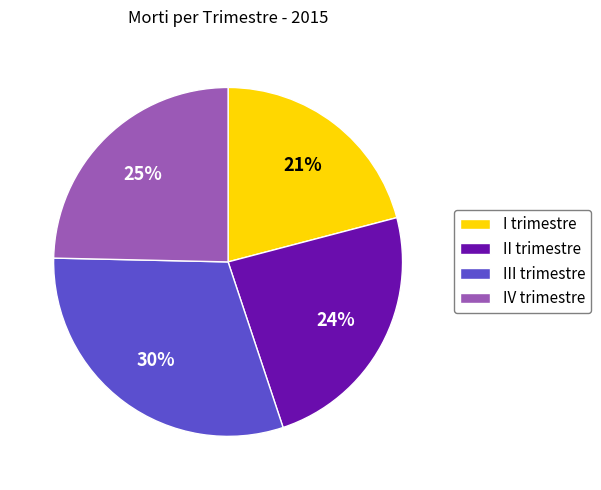

Which slice is the largest?

III trimestre